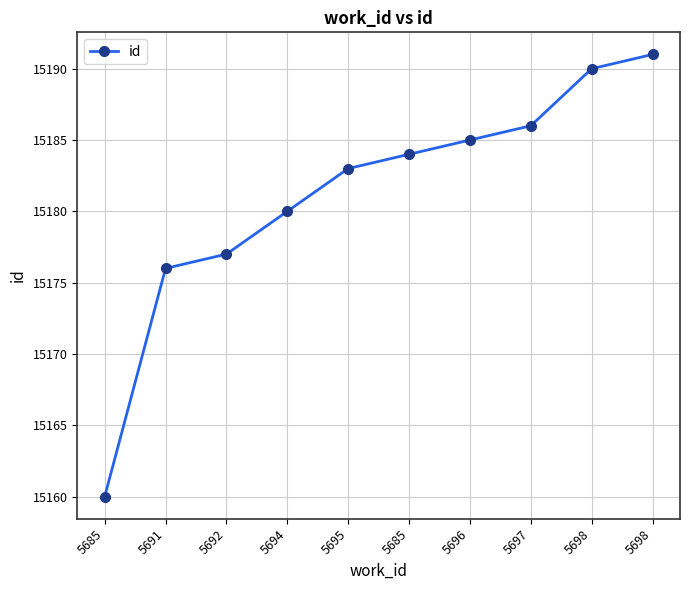

Count the number of data series in this chart.

1